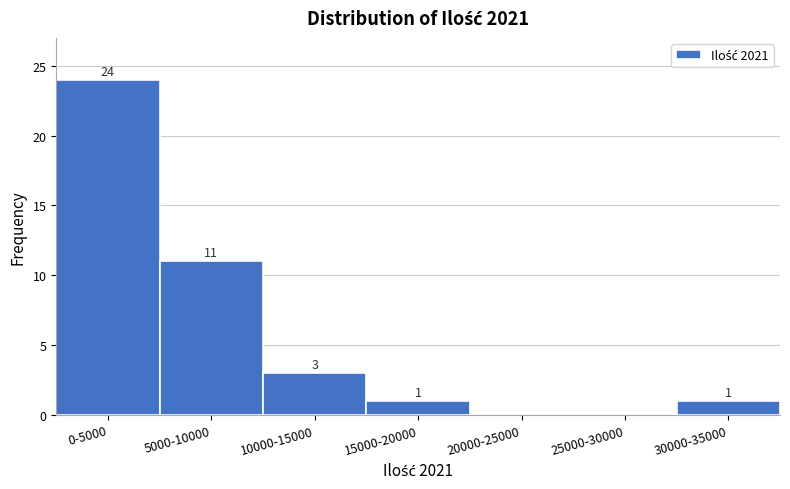

Reading left to right, transcribe all the data shown in this chart.

0-5000=24	5000-10000=11	10000-15000=3	15000-20000=1	20000-25000=0	25000-30000=0	30000-35000=1